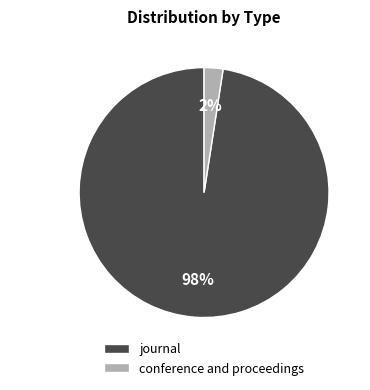

What percentage is the conference and proceedings slice, to the nearest percent?

2%